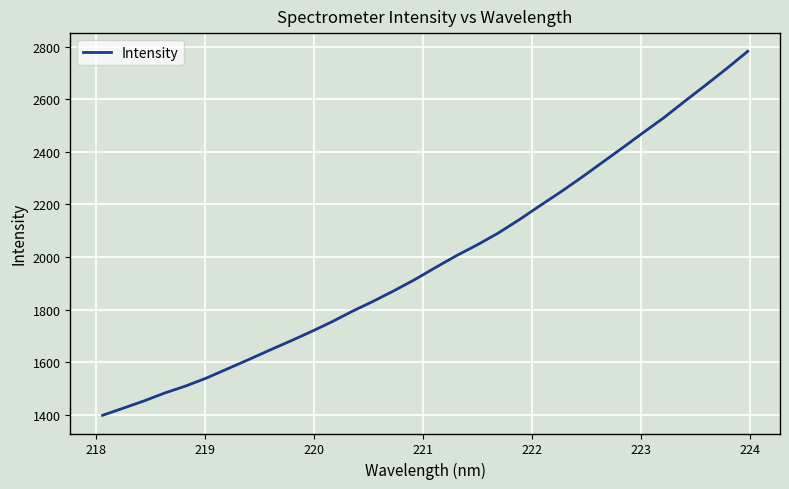

What is the difference between the second highest and second lowest values?

1291.1